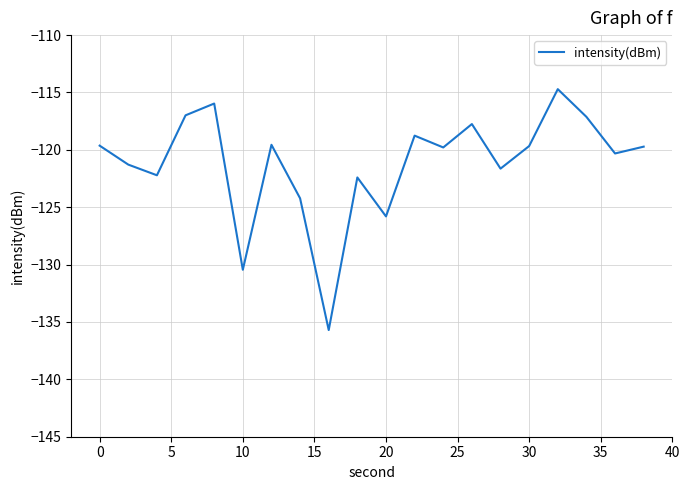

What is the difference between the maximum and minimum values?

21.0